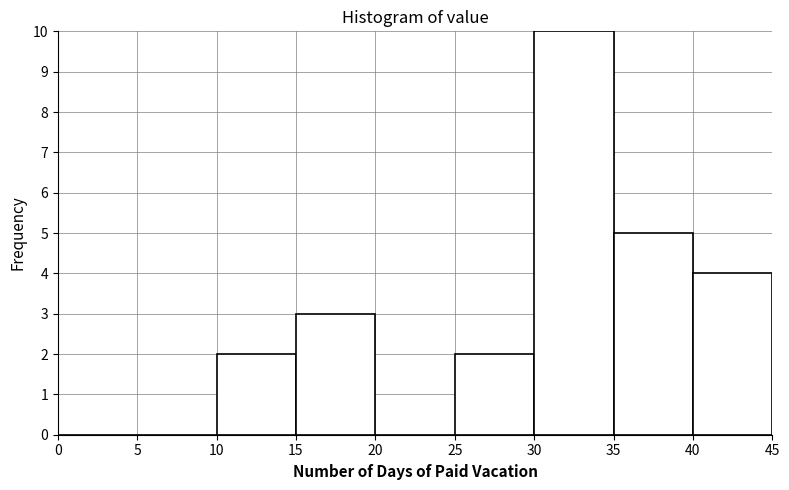

Reading left to right, list every bar in this chart as the range it spans on the x-axis followed by its height. The values are not printed on the chart, so give them approximately, as read against the axis.

0 to 5: 0
5 to 10: 0
10 to 15: 2
15 to 20: 3
20 to 25: 0
25 to 30: 2
30 to 35: 10
35 to 40: 5
40 to 45: 4